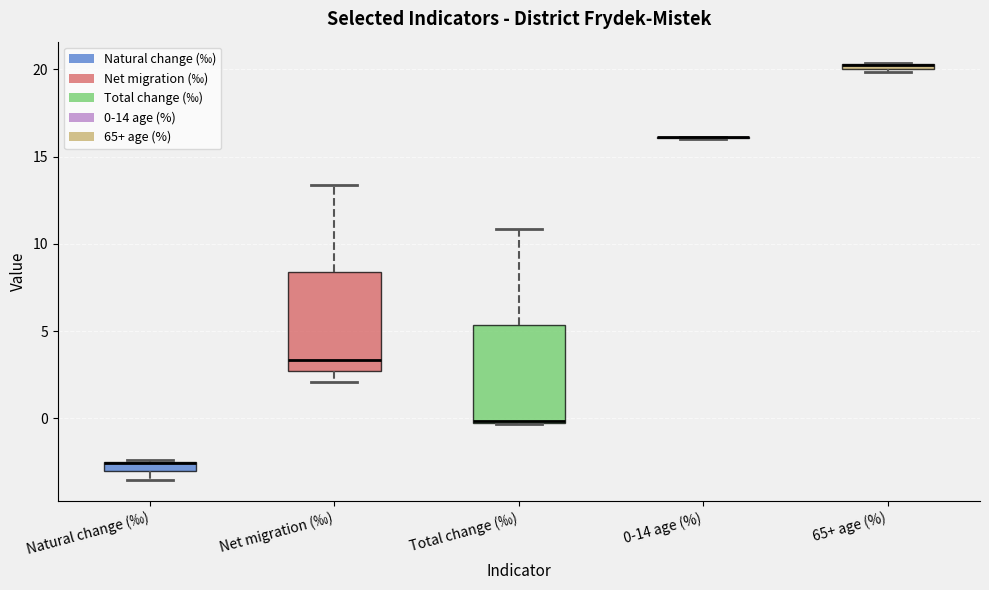

Where is the lower edge of the box for 65+ age (%) on the y-axis? The values are not printed on the chart, so give them approximately, as read against the axis.

20.0